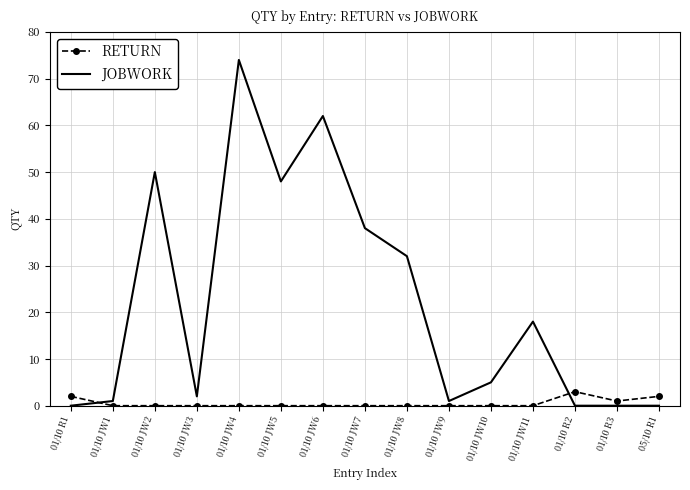

List the series in order of their peak value, lowest first.

RETURN, JOBWORK